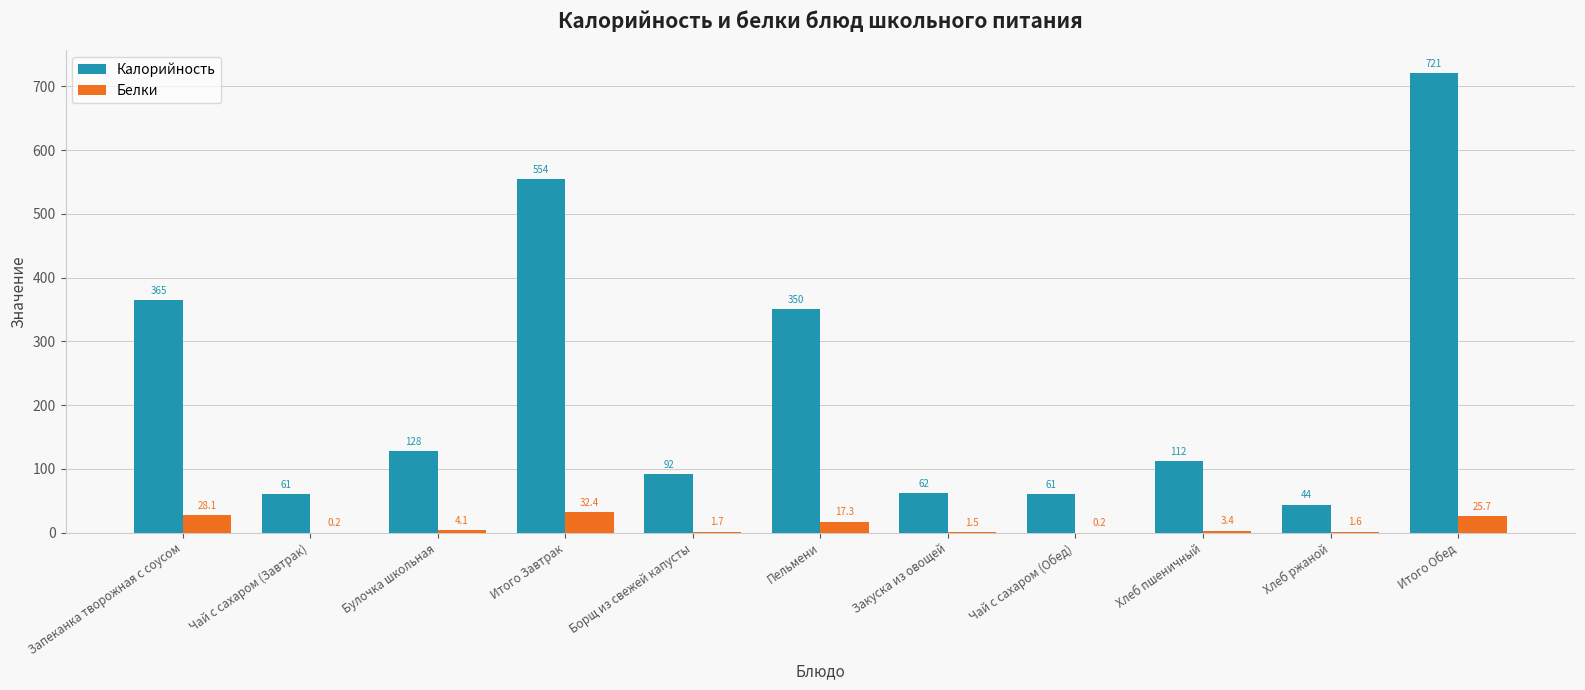

Read the Калорийность value at Чай с сахаром (Завтрак).

61.0